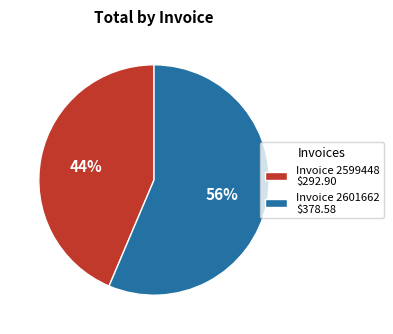

To the nearest percent, what portion does Invoice 2599448 represent?

44%